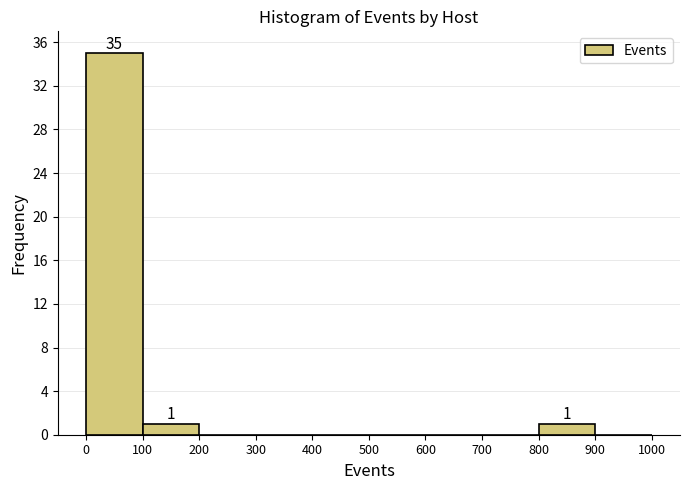

Which range on the x-axis has the tallest bar?

0 to 100